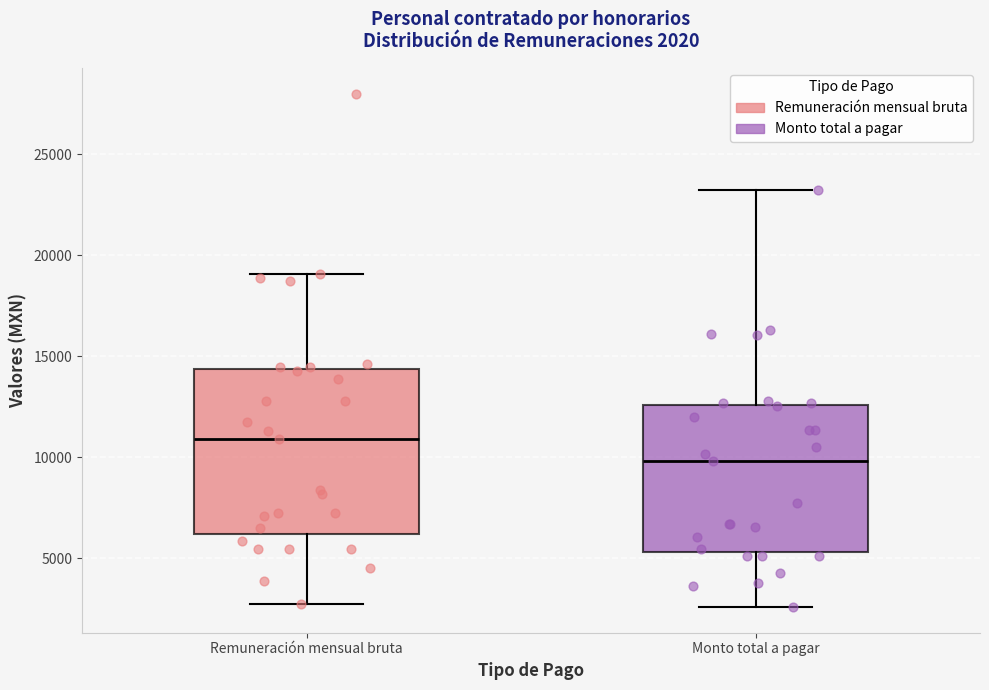

Comparing the boxes themselves (not the whiskers), which one is the tallest?

Remuneración mensual bruta